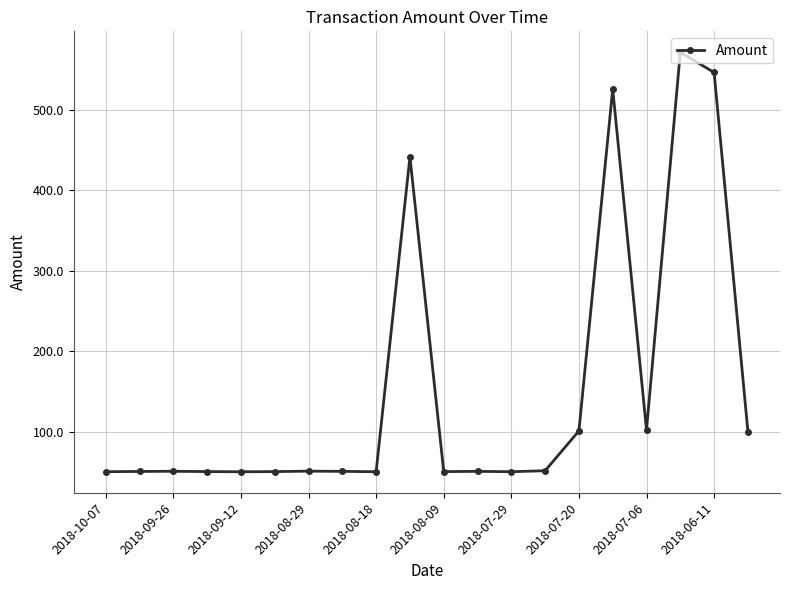

True or false: there are more than 2 points higher than both neighbors.

True